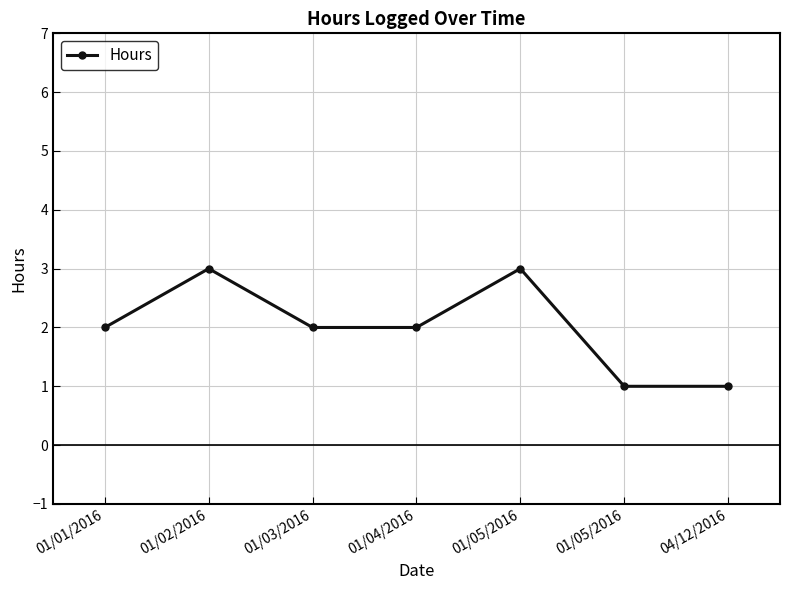

What is the smallest value displayed?

1